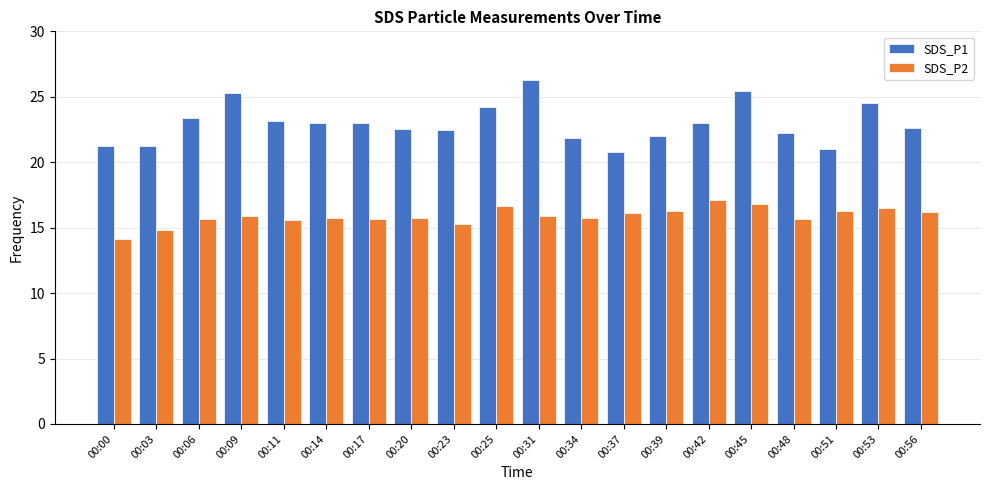

What is the difference between the highest and lowest values at 00:20?

6.8